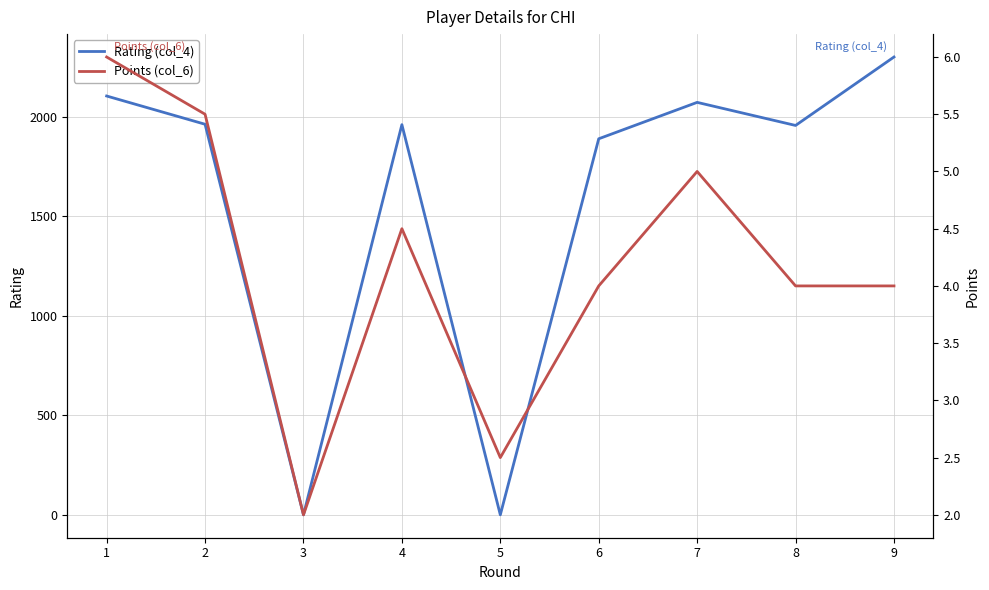

At which category does Points (col_6) reach its first local peak?

4